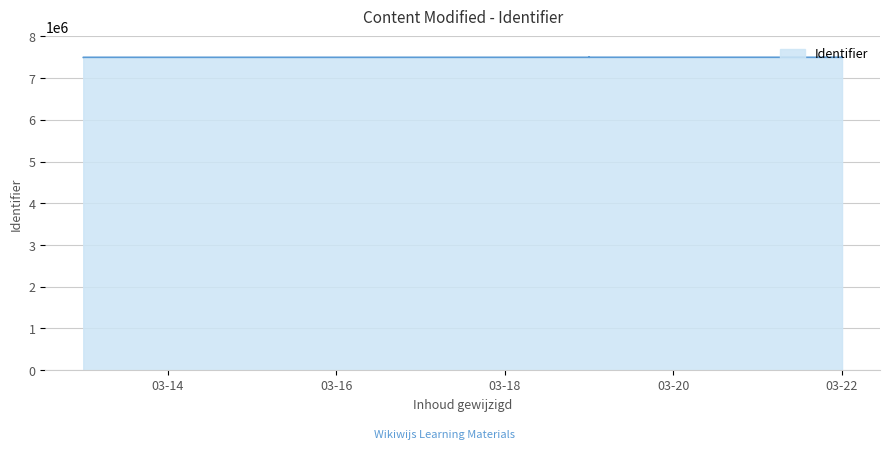

What is the value of the 13th point from the left?

7498872